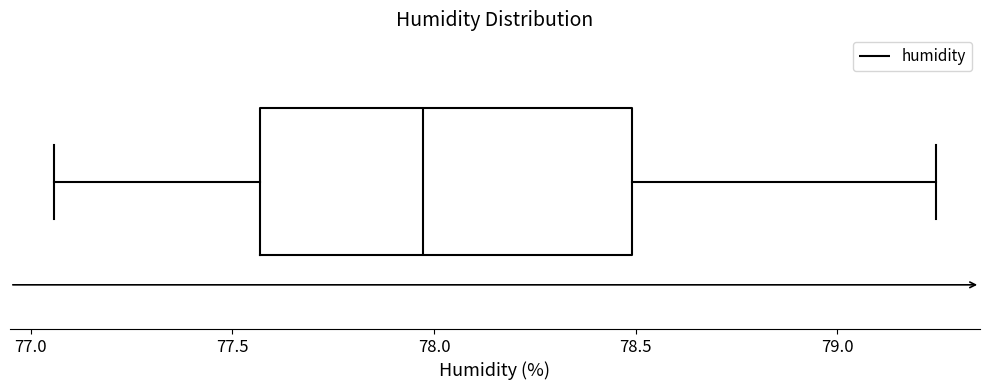

Transcribe this box plot: give where the median line is, the range the box spans, and where the two whiskers end, as read against the x-axis. The values are not printed on the chart, so give them approximately, as read against the axis.

median 77.95, box 77.55 to 78.50, whiskers 77.05 to 79.25